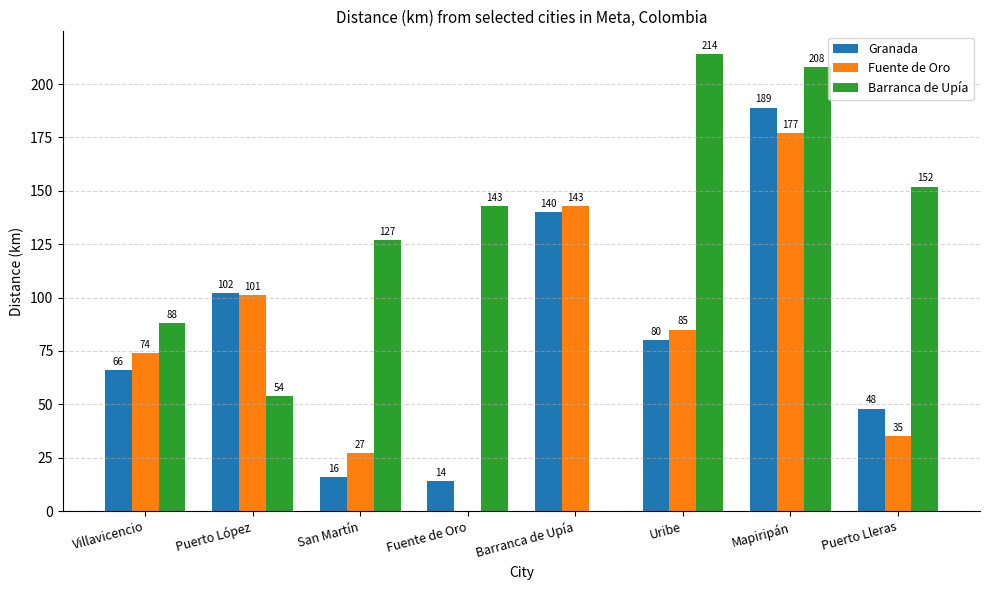

At which category is the sum across all series the highest?

Mapiripán